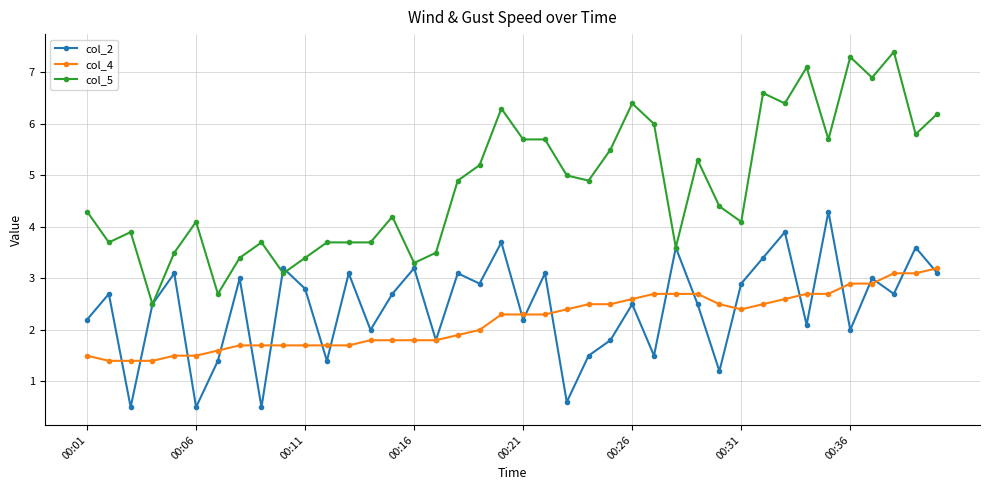

List the series in order of their peak value, highest first.

col_5, col_2, col_4